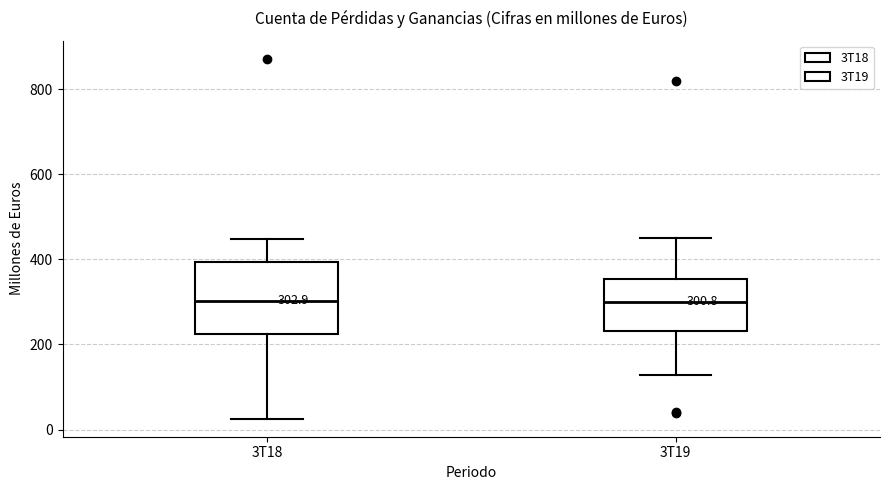

Comparing the boxes themselves (not the whiskers), which one is the tallest?

3T18